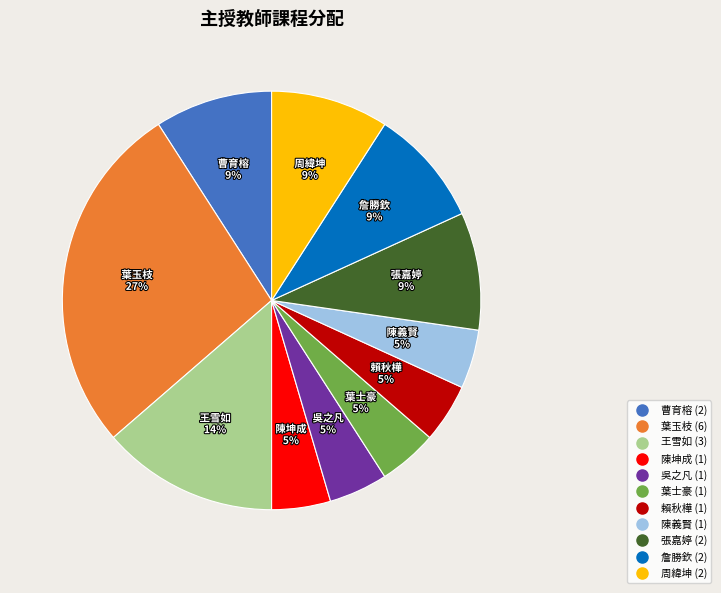

What percentage is the 陳義賢 slice, to the nearest percent?

5%